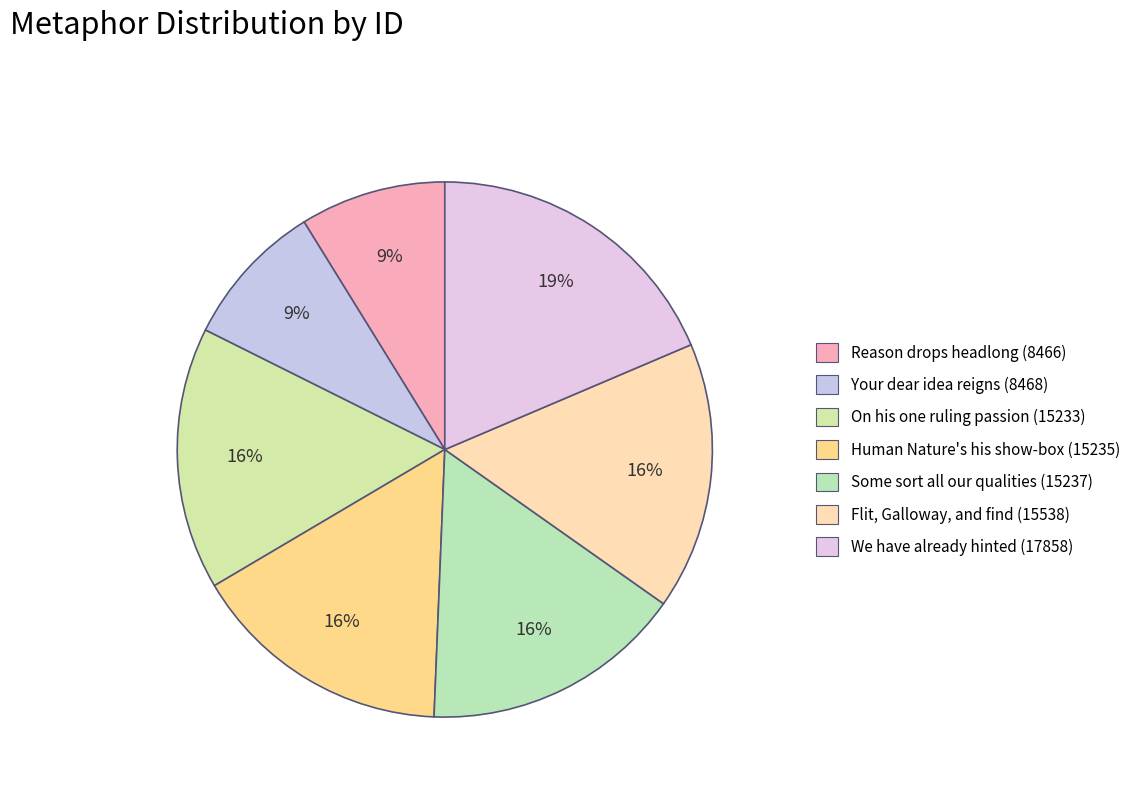

Which slice is the smallest?

Reason drops headlong